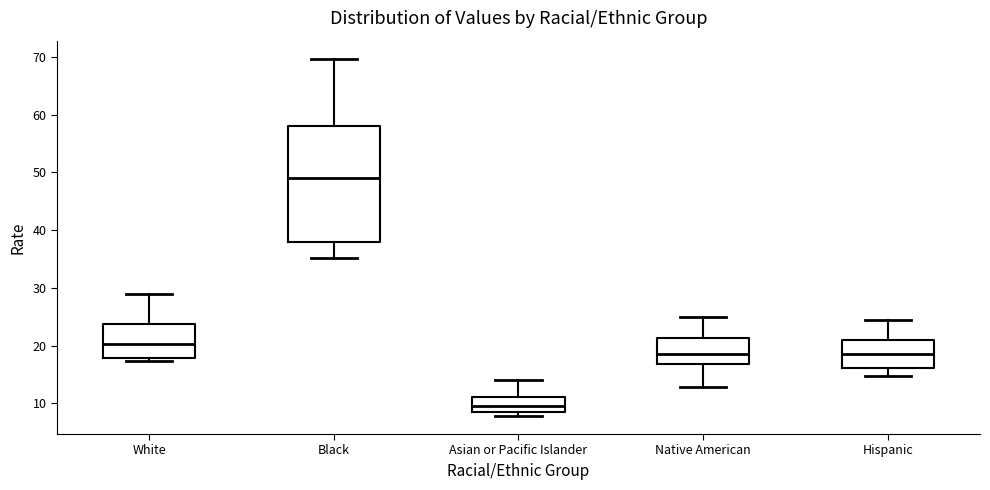

Comparing the boxes themselves (not the whiskers), which one is the tallest?

Black